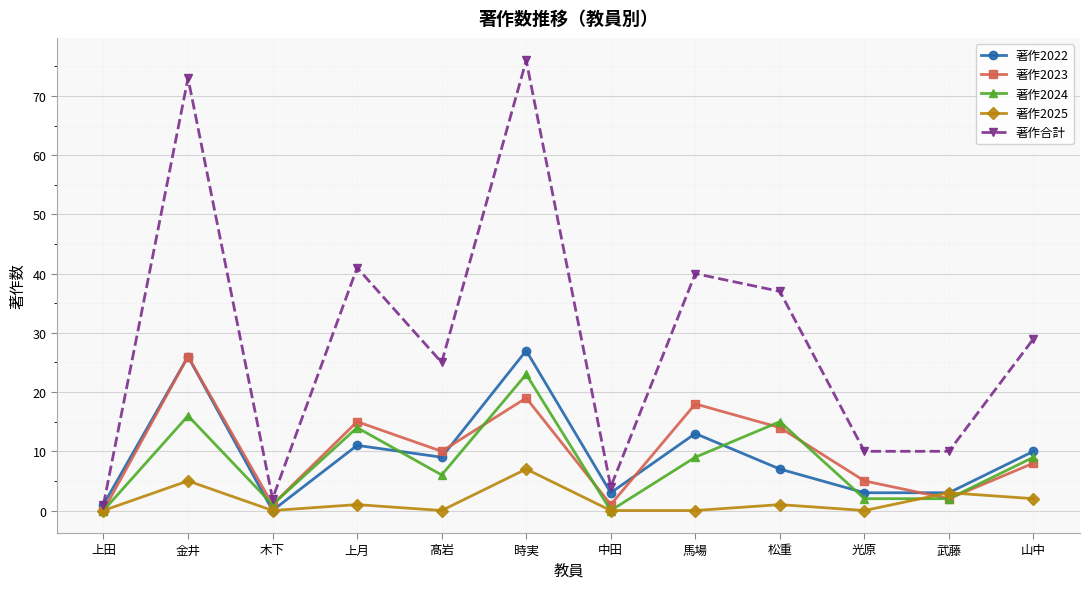

What is the label of the 6th point from the right?

中田